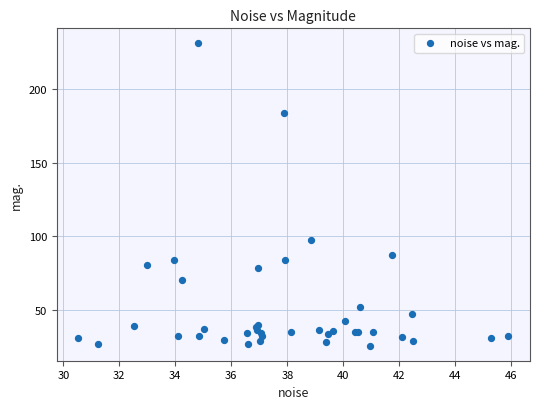

What Y value in the scatter plot is closest to 128?

97.3